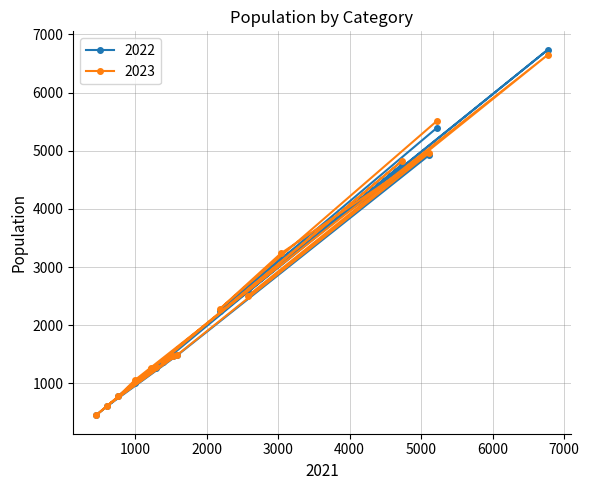

What position from the left is 766?

13